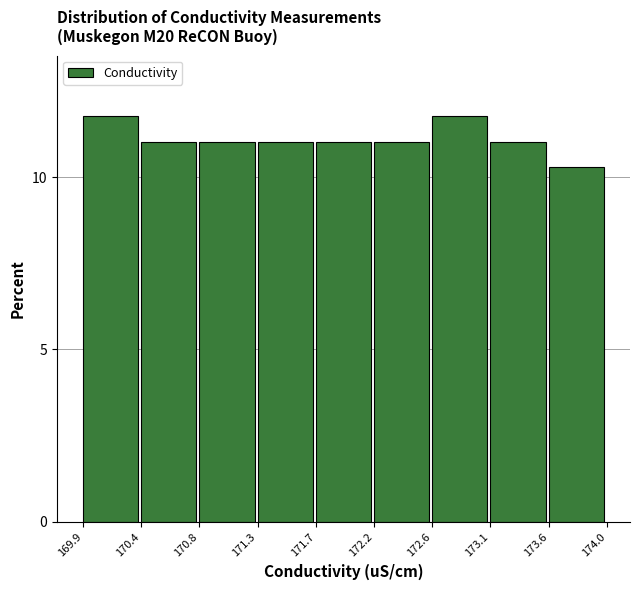

Reading right to left, what are all the values shown in this chart?

173.6=10.3	173.1=11.0	172.6=11.8	172.2=11.0	171.7=11.0	171.3=11.0	170.8=11.0	170.4=11.0	169.9=11.8